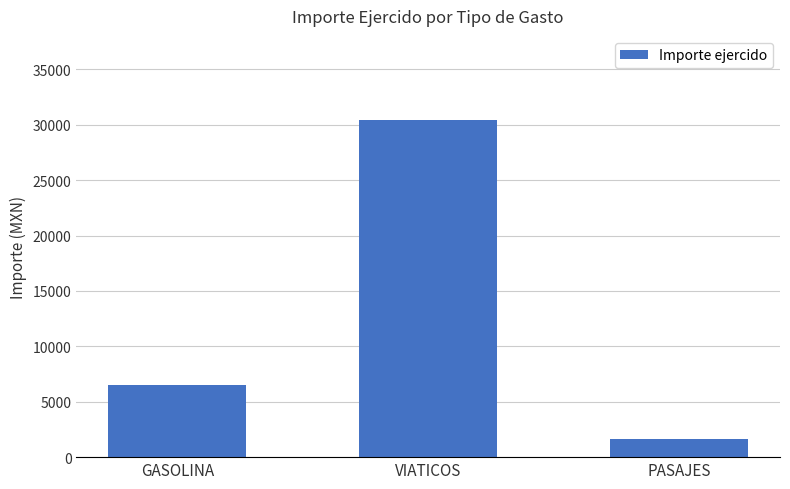

What is the label of the 3rd bar from the left?

PASAJES